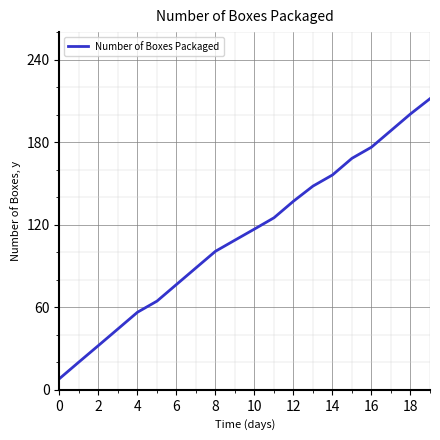

What is the difference between the maximum and minimum values?

203.5